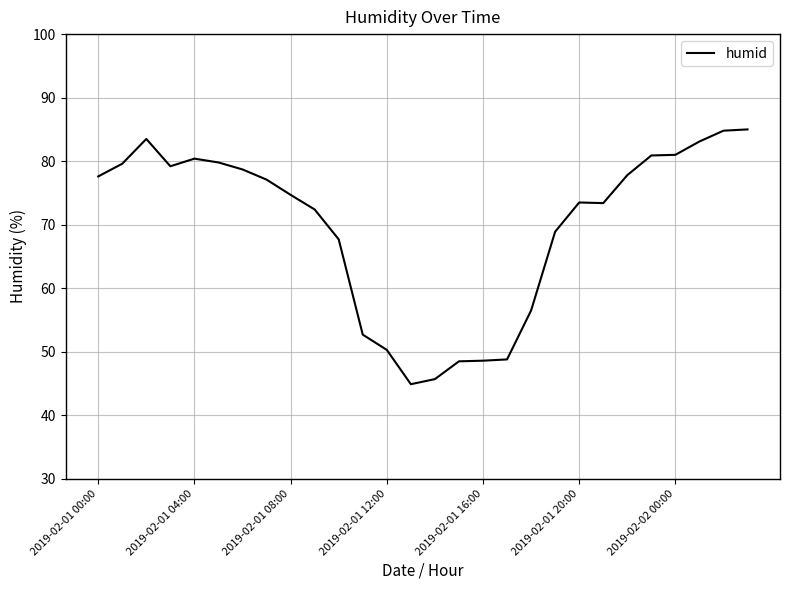

What is the maximum value shown in the chart?

85.0